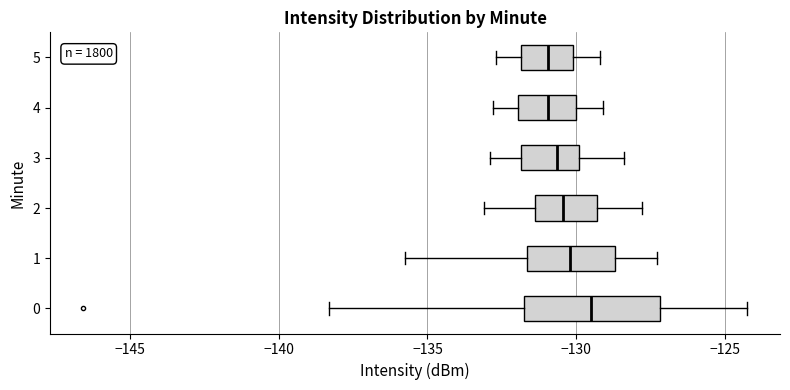

Reading bottom to top, read every box against the x-axis: the position of its median line, the range the box covers, and the ends of its whiskers. The values are not printed on the chart, so give them approximately, as read against the axis.

0: median -129.5, box -132.0 to -127.0, whiskers -138.5 to -124.5
1: median -130.0, box -131.5 to -128.5, whiskers -135.5 to -127.5
2: median -130.5, box -131.5 to -129.5, whiskers -133.0 to -128.0
3: median -130.5, box -132.0 to -130.0, whiskers -133.0 to -128.5
4: median -131.0, box -132.0 to -130.0, whiskers -133.0 to -129.0
5: median -131.0, box -132.0 to -130.0, whiskers -132.5 to -129.0